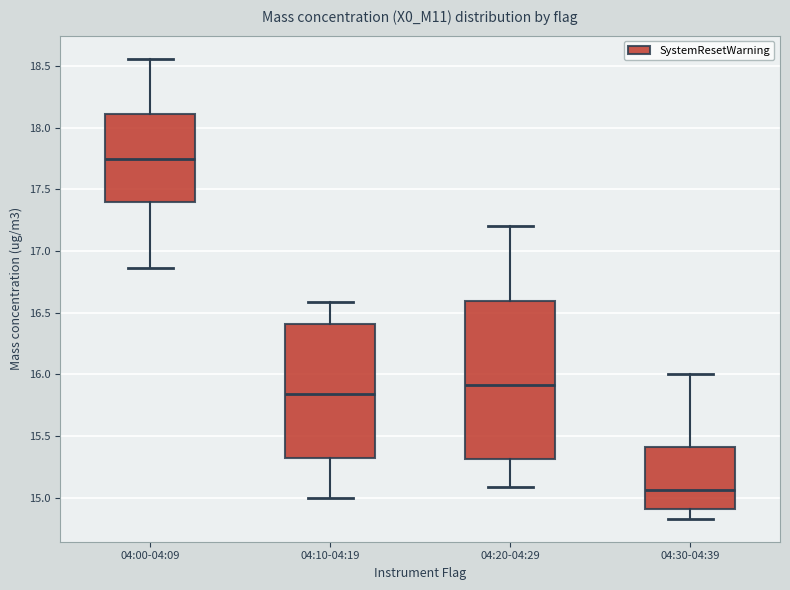

Which box's median line is the highest?

04:00-04:09